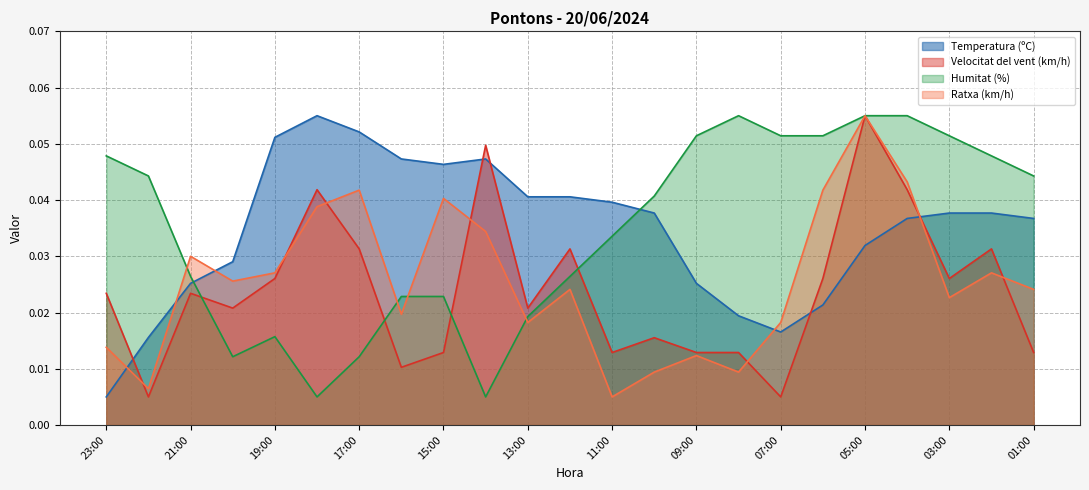

Rank the categories by Ratxa (km/h) value from lowest to highest.

11:00, 22:00, 10:00, 08:00, 09:00, 23:00, 13:00, 07:00, 16:00, 03:00, 12:00, 01:00, 20:00, 19:00, 02:00, 21:00, 14:00, 18:00, 15:00, 17:00, 06:00, 04:00, 05:00